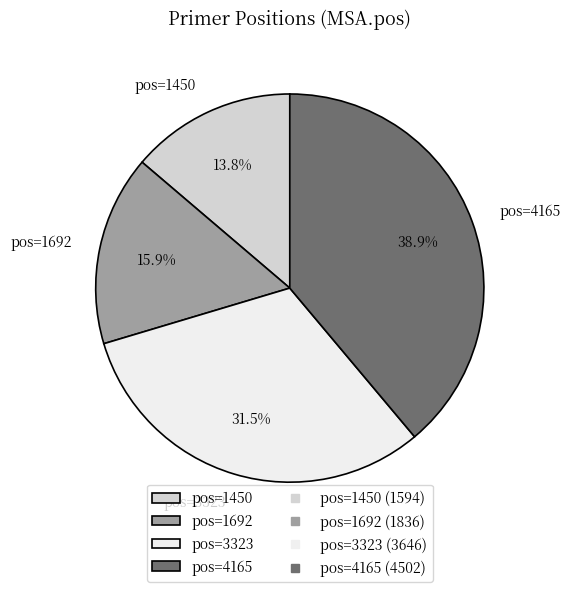

What is the largest slice in the pie chart?

pos=4165